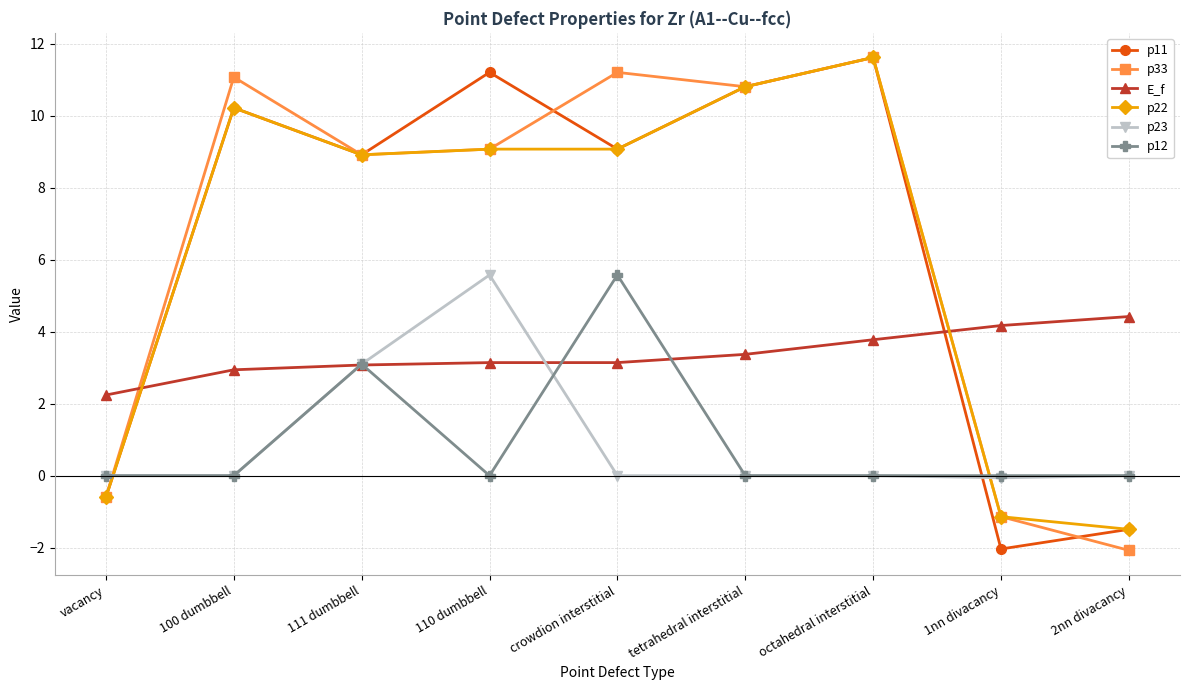

What is the difference between the maximum and minimum values in the p22 series?

13.1